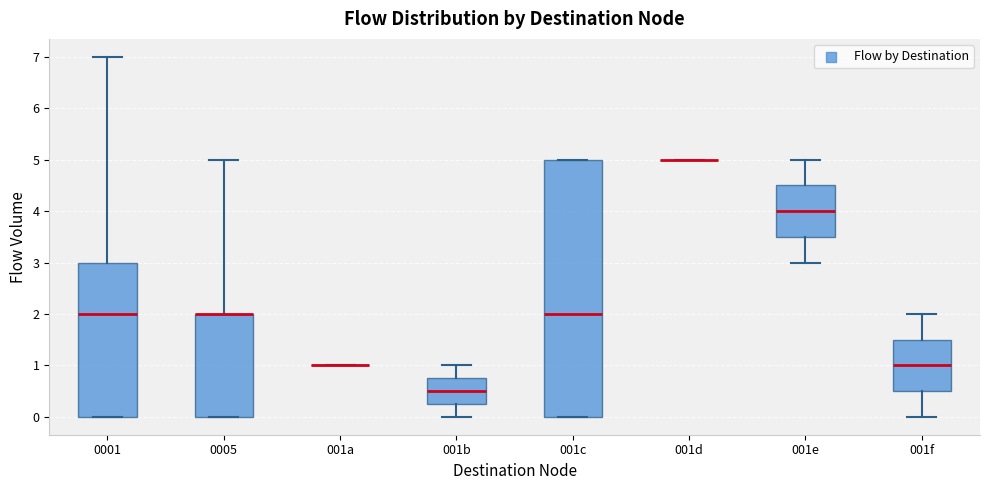

Comparing the boxes themselves (not the whiskers), which one is the tallest?

001c